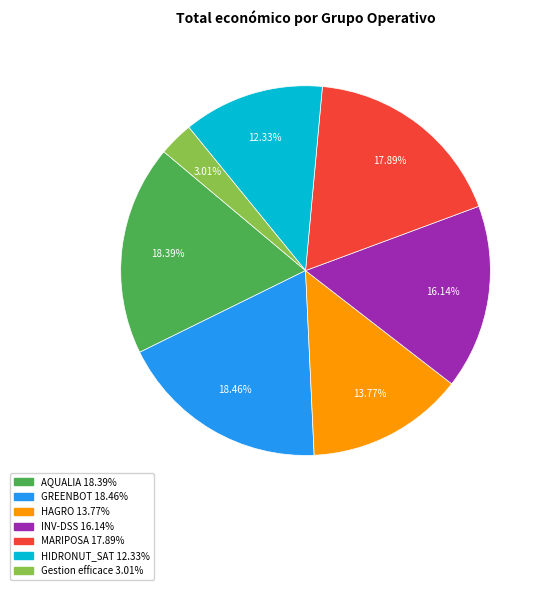

Does INV-DSS 16.14% represent more than half of the total?

No